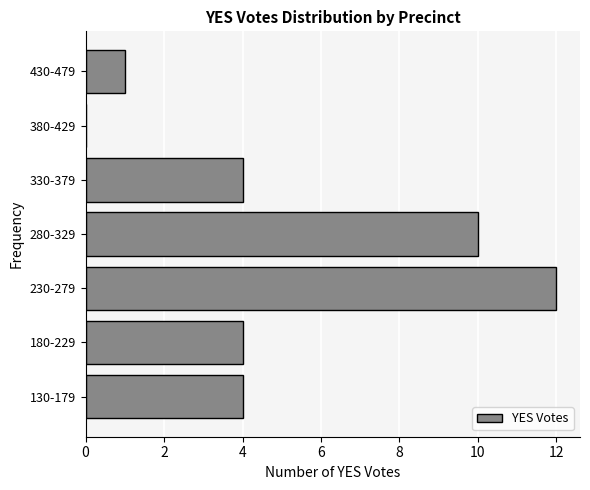

Reading bottom to top, extract all data points from this chart.

130-179=4	180-229=4	230-279=12	280-329=10	330-379=4	380-429=0	430-479=1